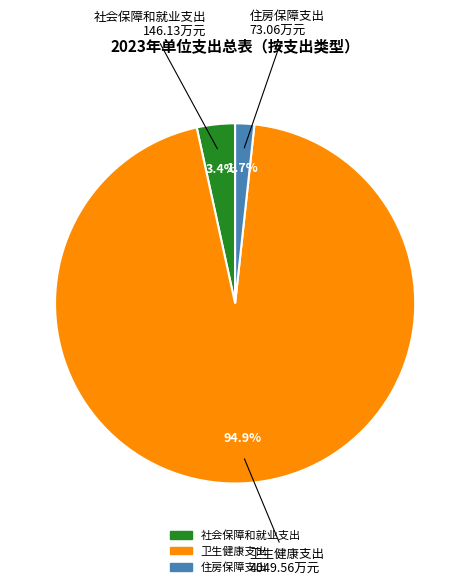

Which slice represents more than half of the pie?

卫生健康支出